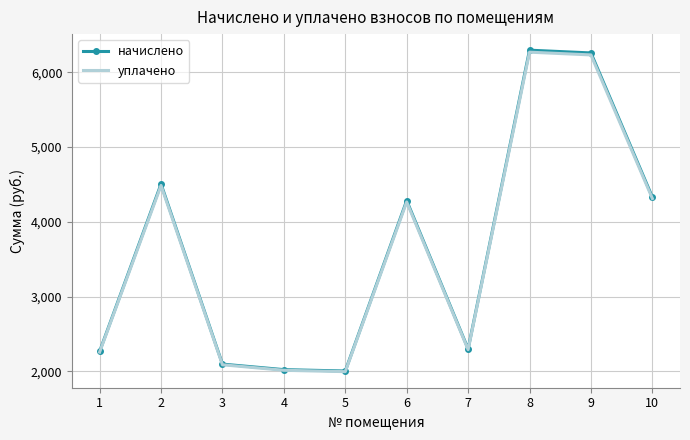

What is the maximum value for начислено?

6297.6